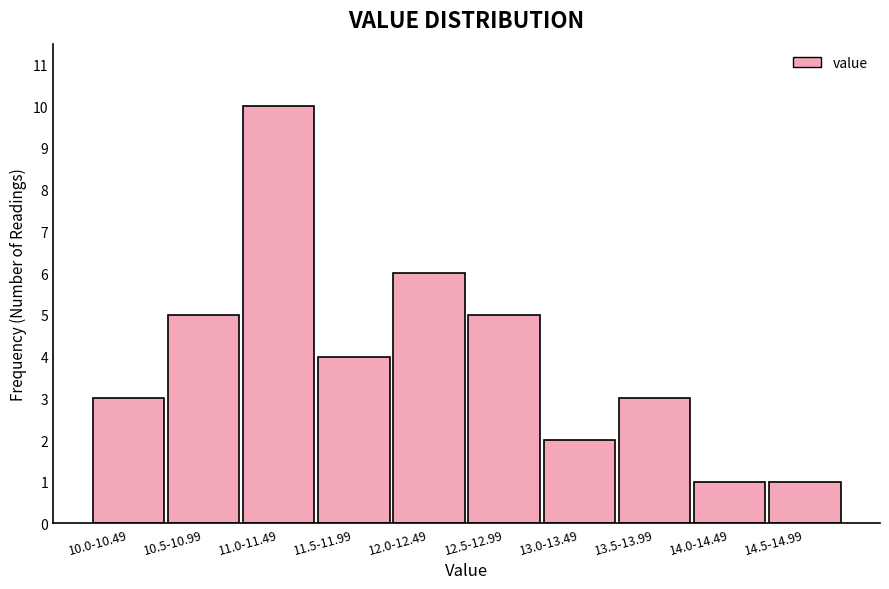

Reading left to right, list all the values displayed in this chart.

3	5	10	4	6	5	2	3	1	1